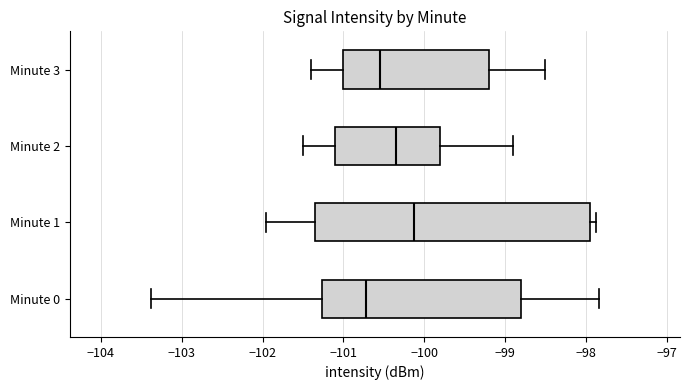

Reading bottom to top, read every box against the x-axis: the position of its median line, the range the box covers, and the ends of its whiskers. The values are not printed on the chart, so give them approximately, as read against the axis.

Minute 0: median -100.7, box -101.3 to -98.8, whiskers -103.4 to -97.8
Minute 1: median -100.1, box -101.3 to -97.9, whiskers -102.0 to -97.9 (just right of the box's right edge)
Minute 2: median -100.3, box -101.1 to -99.8, whiskers -101.5 to -98.9
Minute 3: median -100.5, box -101.0 to -99.2, whiskers -101.4 to -98.5